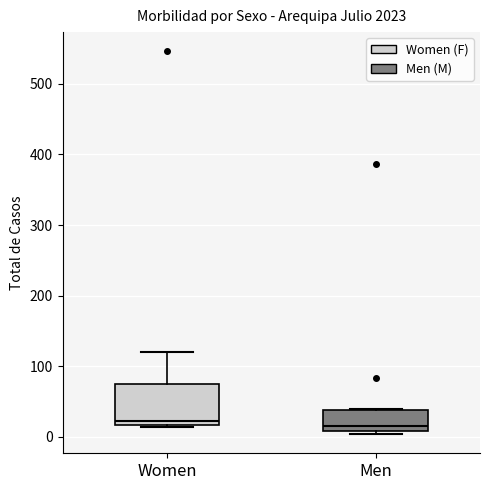

Reading left to right, read every box against the y-axis: the position of its median line, the range the box covers, and the ends of its whiskers. The values are not printed on the chart, so give them approximately, as read against the axis.

Women: median 20 (just above the box's lower edge), box 20 to 70, whiskers 10 to 120
Men: median 20, box 10 to 40, whiskers 0 to 40